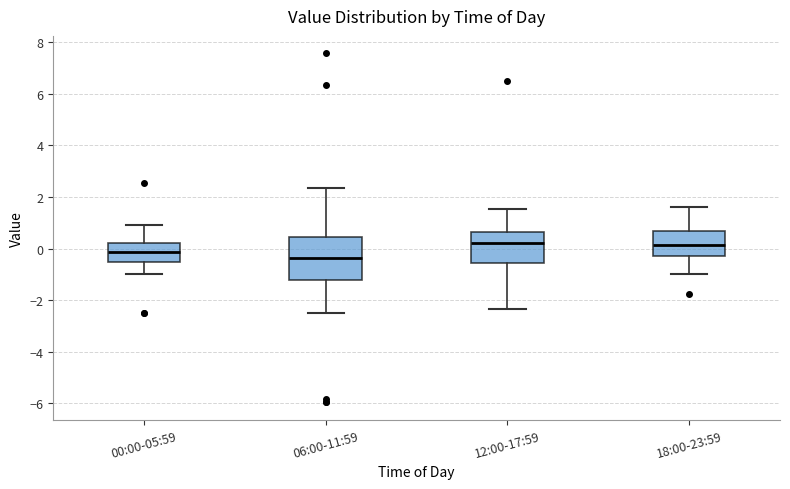

Comparing the boxes themselves (not the whiskers), which one is the tallest?

06:00-11:59